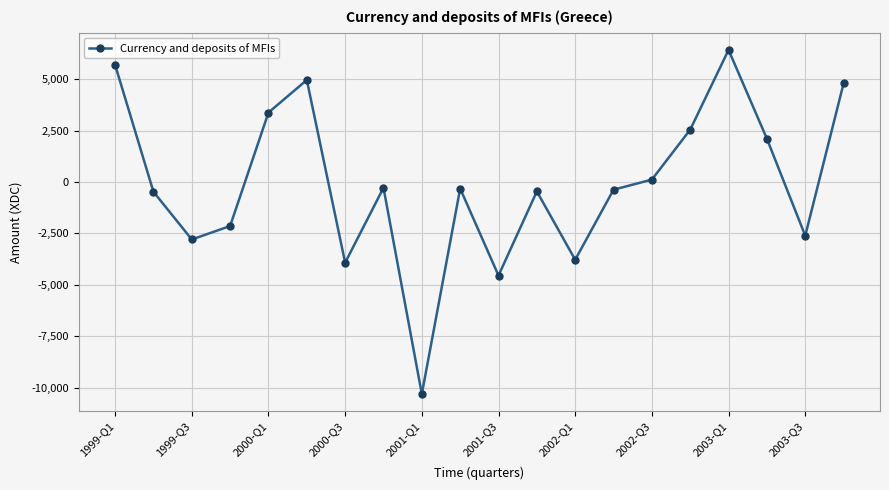

What is the value of the 13th point from the left?

-3778.2